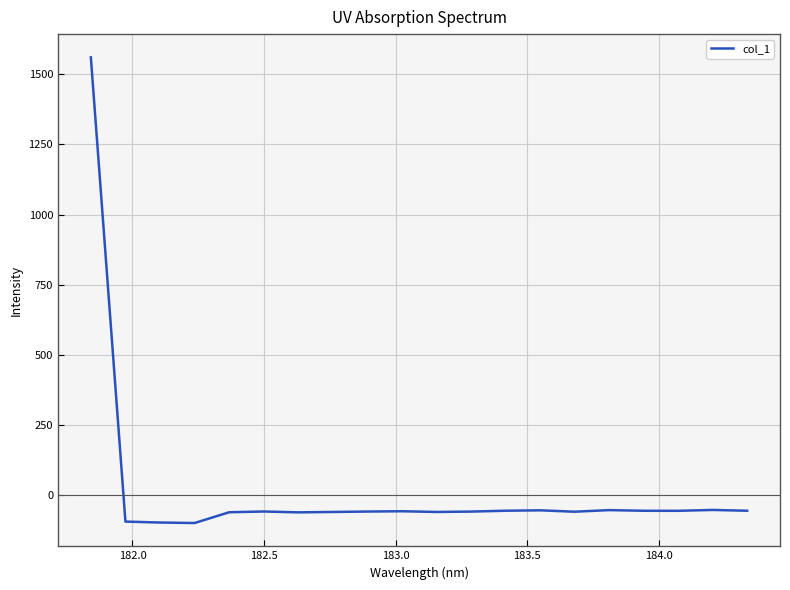

What is the smallest value displayed?

-98.9